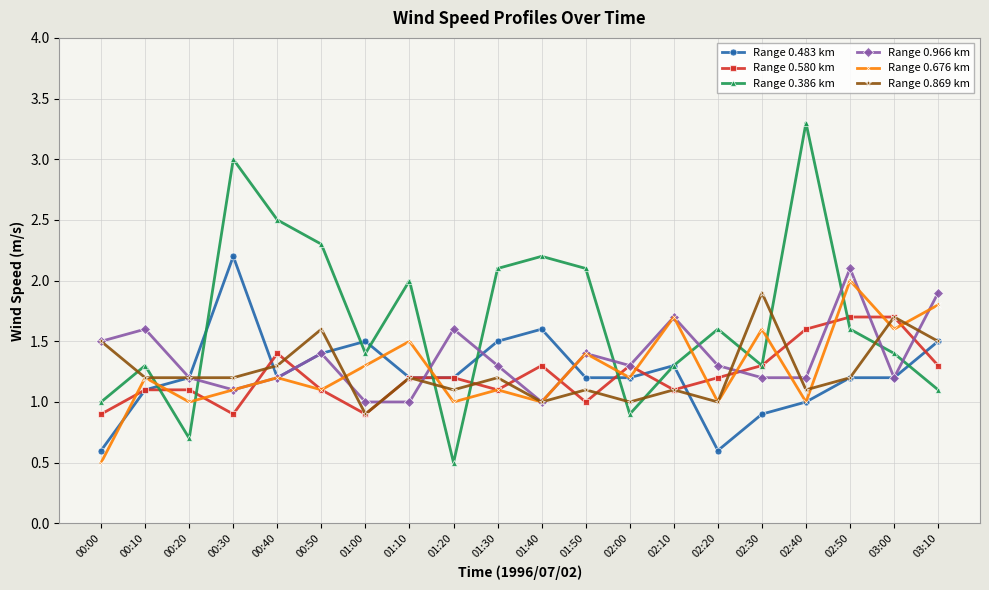

True or false: Range 0.676 km has a value of 1.6 at 03:00.

True